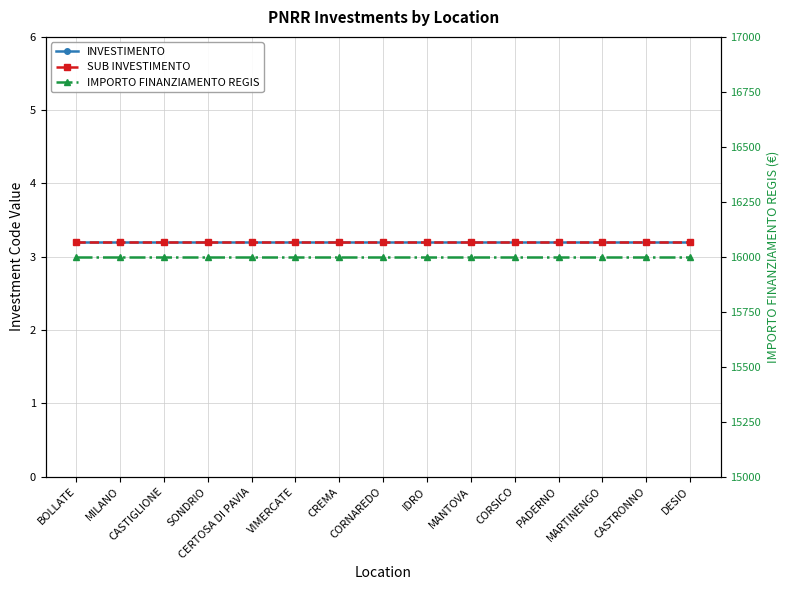

Reading left to right, what are all the values shown in this chart?

INVESTIMENTO: BOLLATE=3.2	MILANO=3.2	CASTIGLIONE=3.2	SONDRIO=3.2	CERTOSA DI PAVIA=3.2	VIMERCATE=3.2	CREMA=3.2	CORNAREDO=3.2	IDRO=3.2	MANTOVA=3.2	CORSICO=3.2	PADERNO=3.2	MARTINENGO=3.2	CASTRONNO=3.2	DESIO=3.2
SUB INVESTIMENTO: BOLLATE=3.2	MILANO=3.2	CASTIGLIONE=3.2	SONDRIO=3.2	CERTOSA DI PAVIA=3.2	VIMERCATE=3.2	CREMA=3.2	CORNAREDO=3.2	IDRO=3.2	MANTOVA=3.2	CORSICO=3.2	PADERNO=3.2	MARTINENGO=3.2	CASTRONNO=3.2	DESIO=3.2
IMPORTO FINANZIAMENTO REGIS: BOLLATE=16000.0	MILANO=16000.0	CASTIGLIONE=16000.0	SONDRIO=16000.0	CERTOSA DI PAVIA=16000.0	VIMERCATE=16000.0	CREMA=16000.0	CORNAREDO=16000.0	IDRO=16000.0	MANTOVA=16000.0	CORSICO=16000.0	PADERNO=16000.0	MARTINENGO=16000.0	CASTRONNO=16000.0	DESIO=16000.0